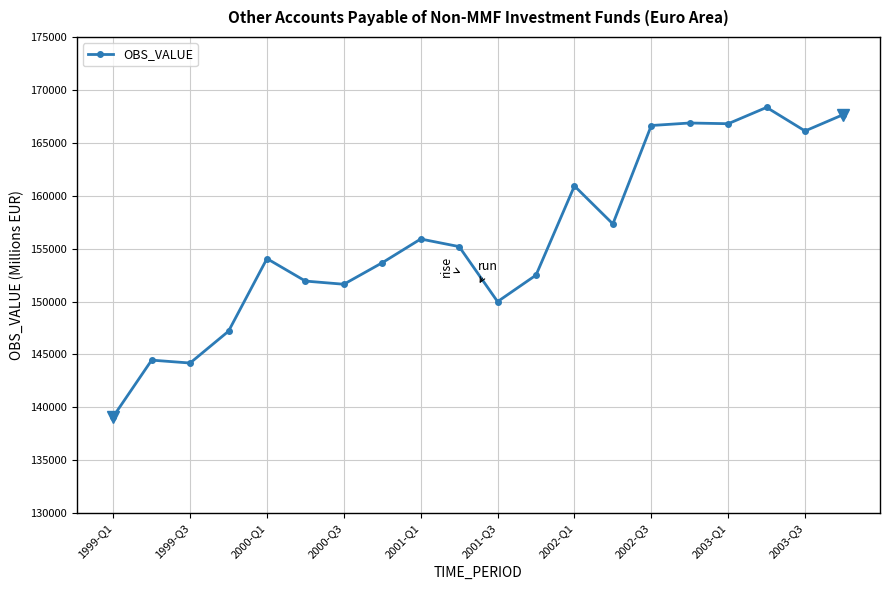

What is the value of the 20th point from the left?

167672.6